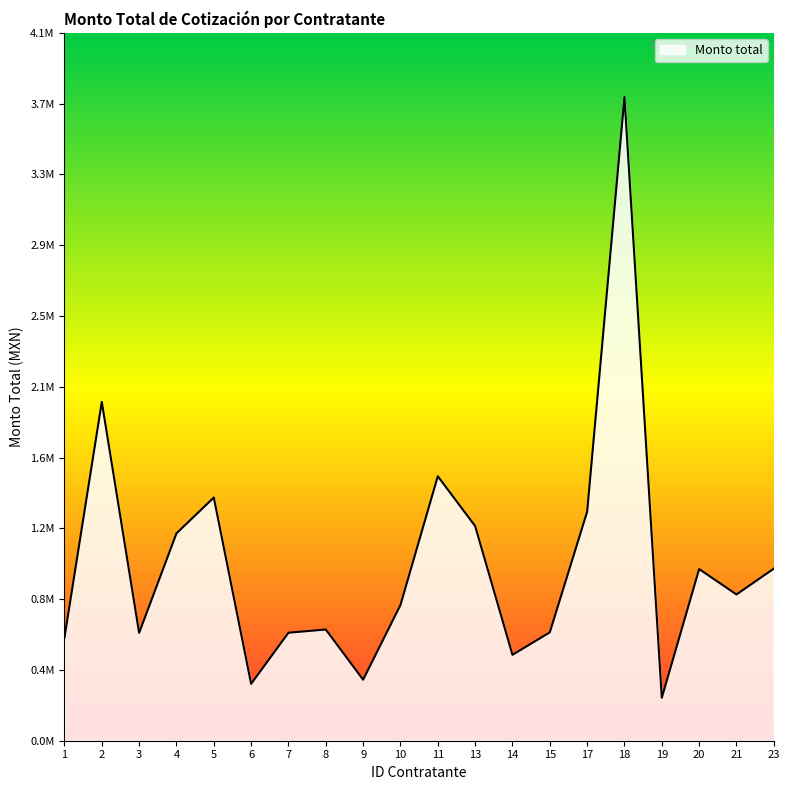

True or false: there are more than 0 points higher than both neighbors.

True